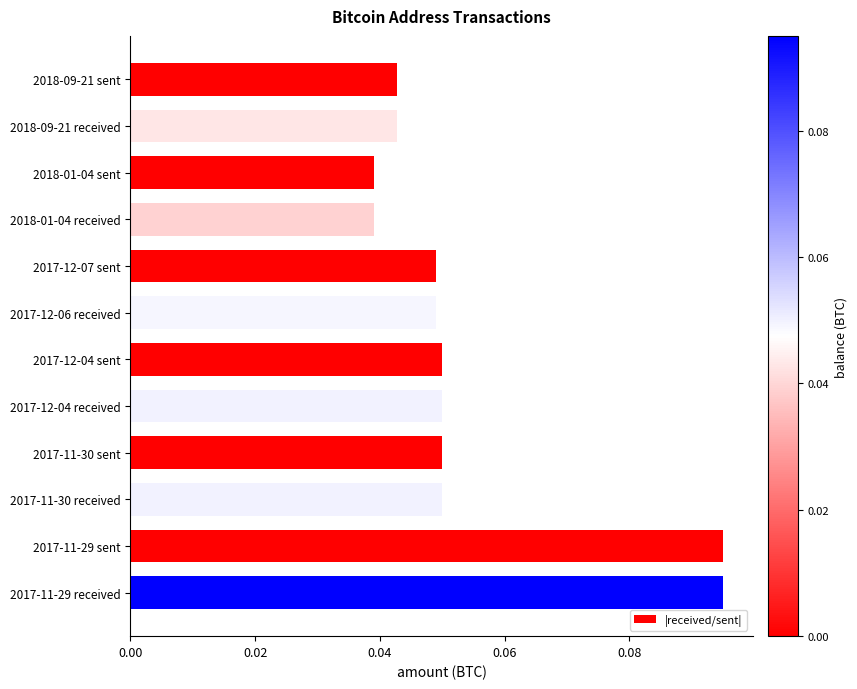

What is the label of the 5th bar from the bottom?

2017-12-04 received